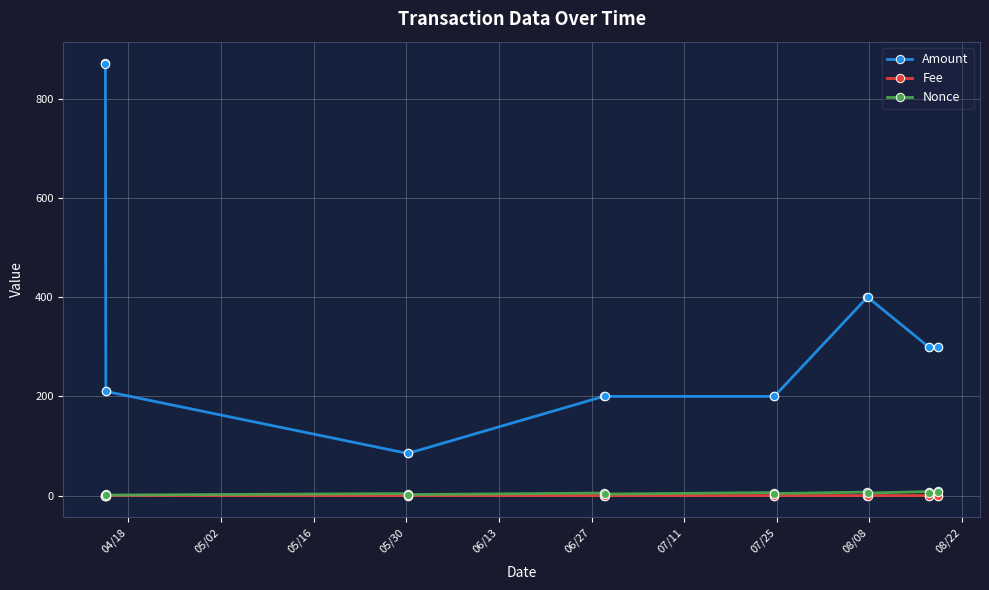

Which series has the largest range (max minus min)?

Amount